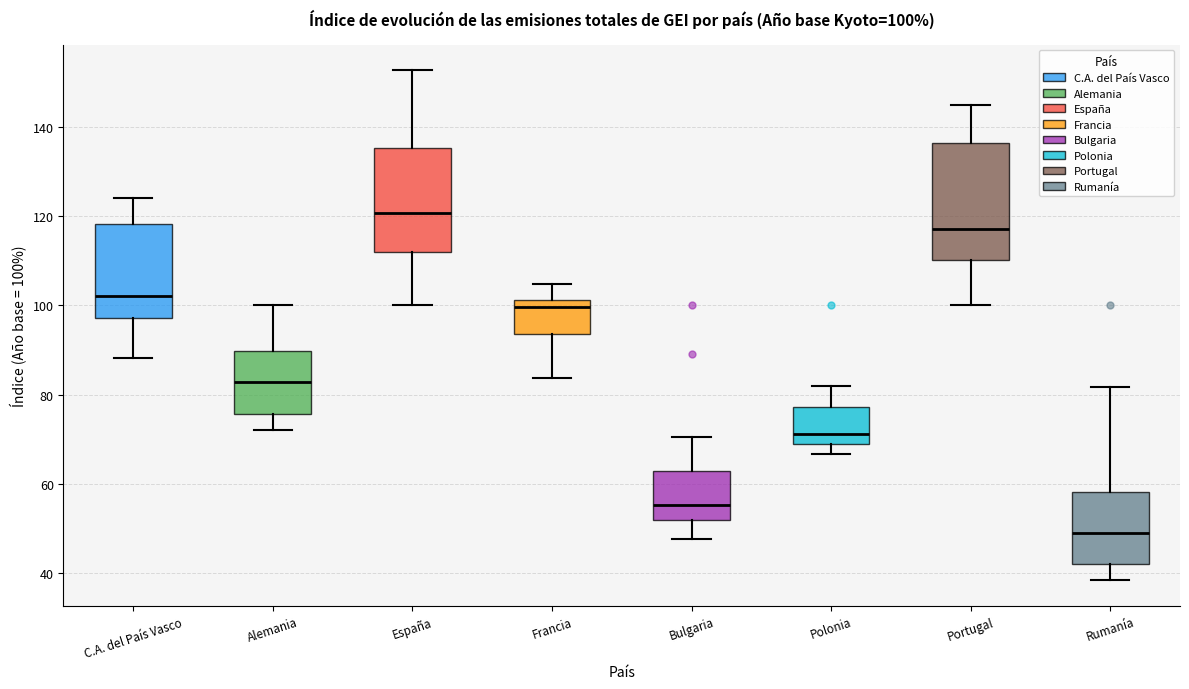

Comparing the boxes themselves (not the whiskers), which one is the tallest?

Portugal